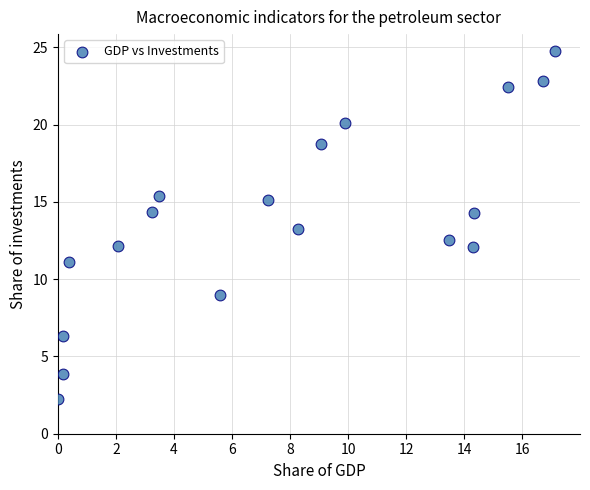

What is the range of Y values (max minus min)?

22.5